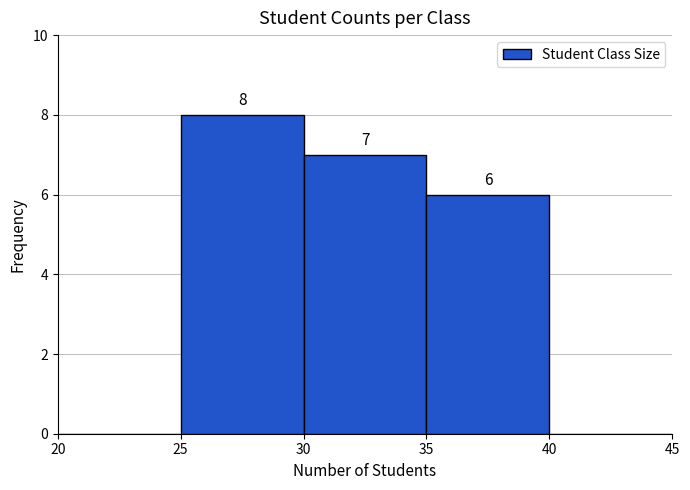

Over which range of the x-axis is the bar tallest?

25 to 30